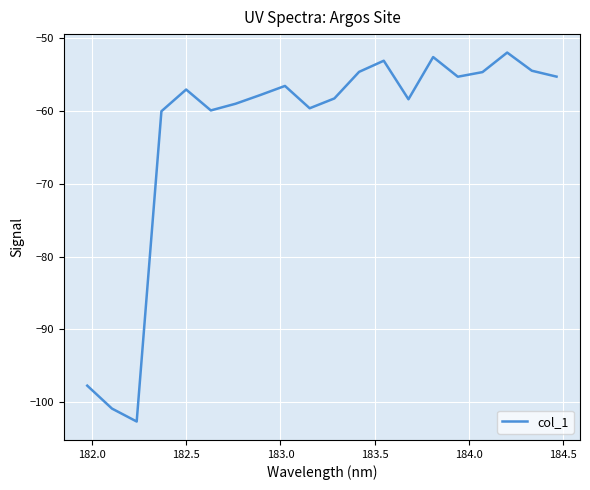

What is the greatest value displayed?

-51.9